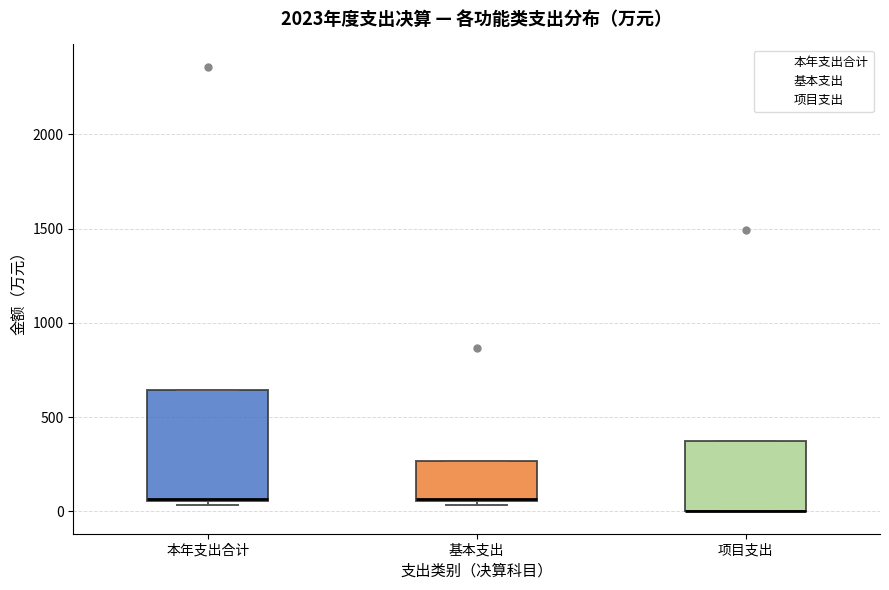

Where is the lower edge of the box for 本年支出合计 on the y-axis? The values are not printed on the chart, so give them approximately, as read against the axis.

50